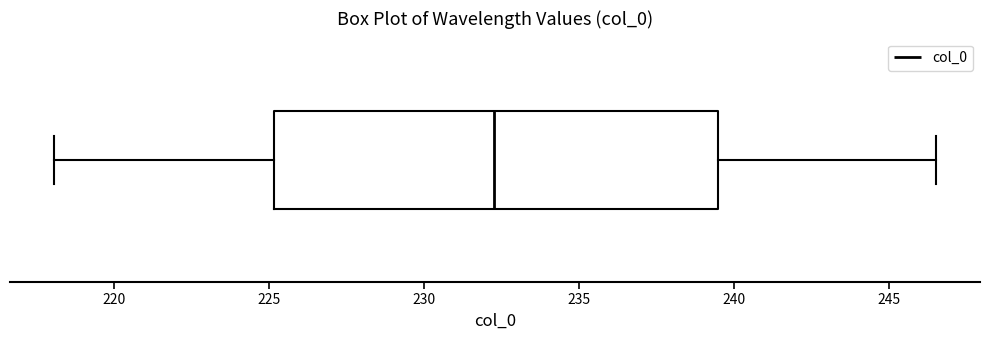

Where does the right whisker of the box end on the x-axis? The values are not printed on the chart, so give them approximately, as read against the axis.

246.5